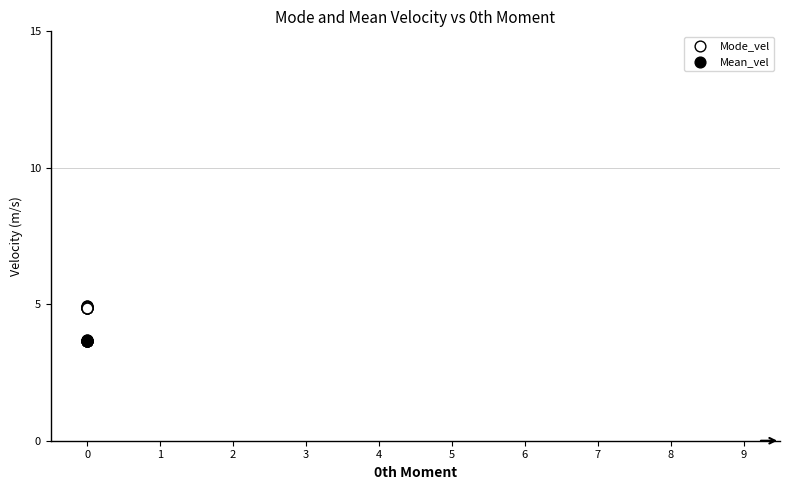

Which series reaches the minimum Y coordinate?

Mean_vel